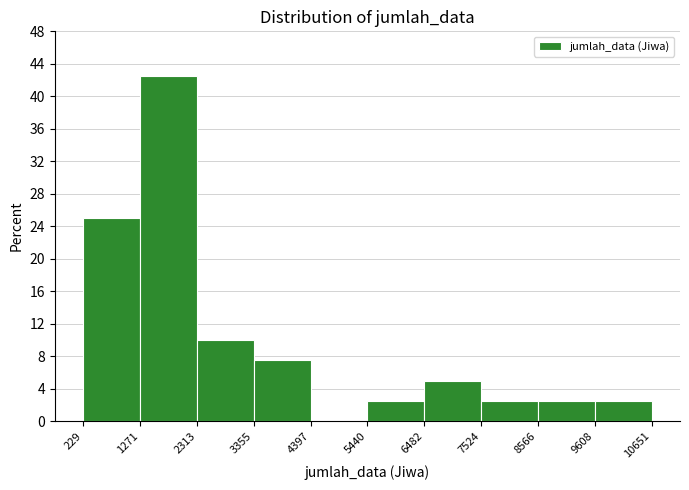

Reading left to right, list every bar in this chart as the range it spans on the x-axis followed by its height. The values are not printed on the chart, so give them approximately, as read against the axis.

229 to 1271: 25.0
1271 to 2313: 42.5
2313 to 3355: 10.0
3355 to 4397: 7.5
4397 to 5440: 0
5440 to 6482: 2.5
6482 to 7524: 5.0
7524 to 8566: 2.5
8566 to 9608: 2.5
9608 to 10651: 2.5